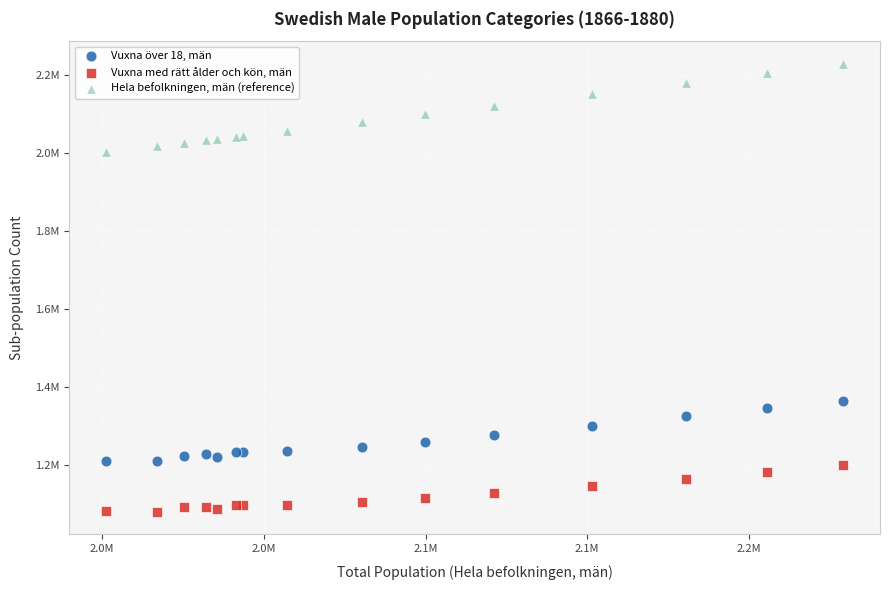

What are all the series names shown in the legend?

Vuxna över 18, män, Vuxna med rätt ålder och kön, män, Hela befolkningen, män (reference)